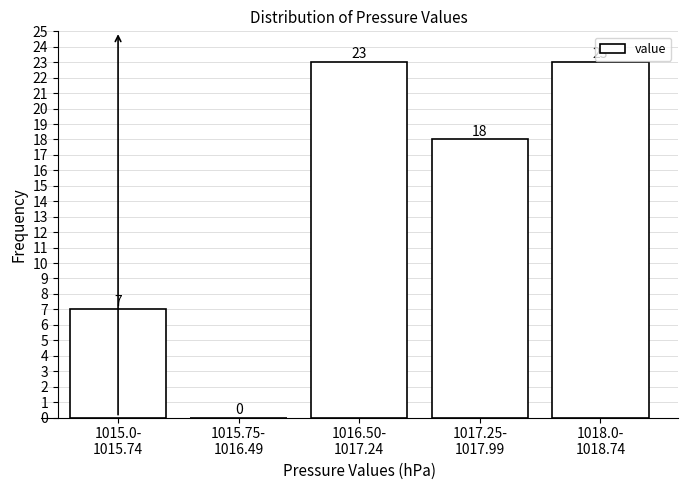

What is the greatest value displayed?

23